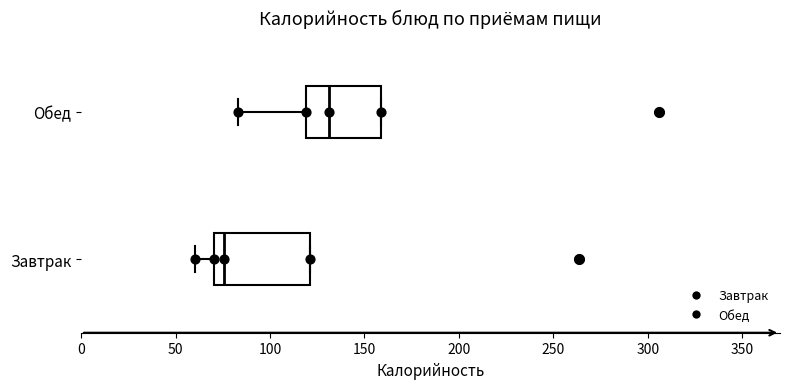

Reading bottom to top, transcribe this box plot: for each box, give where its median line is, the range the box spans, and where its two whiskers end, as read against the x-axis. The values are not printed on the chart, so give them approximately, as read against the axis.

Завтрак: median 75, box 70 to 120, whiskers 60 to 120
Обед: median 130, box 120 to 160, whiskers 85 to 160